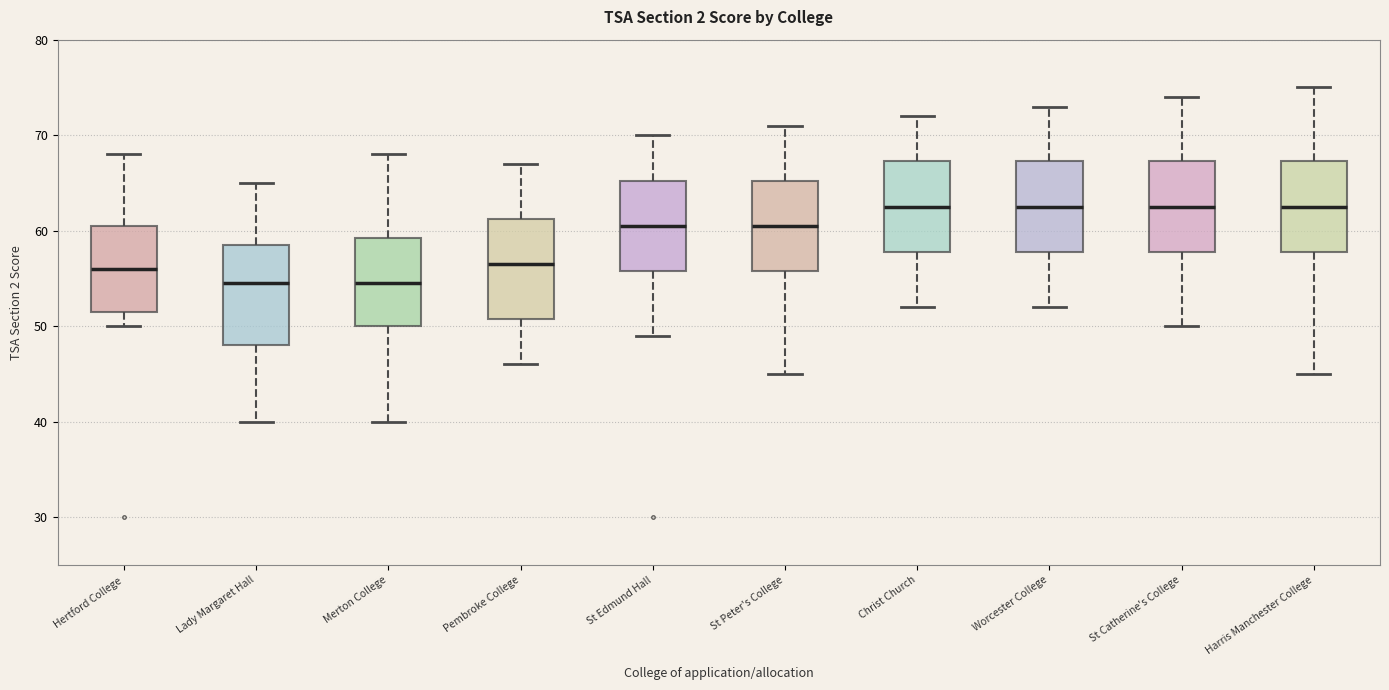

Where does the median line of the box for St Edmund Hall sit on the y-axis? The values are not printed on the chart, so give them approximately, as read against the axis.

61